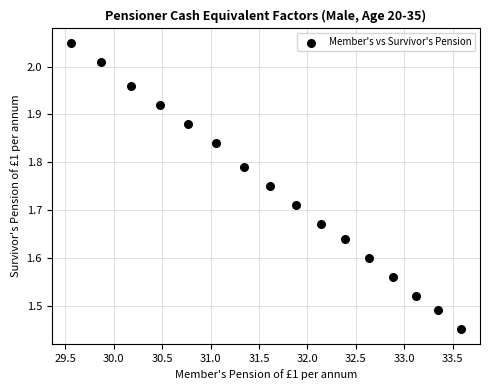

What is the range of Y values (max minus min)?

0.6